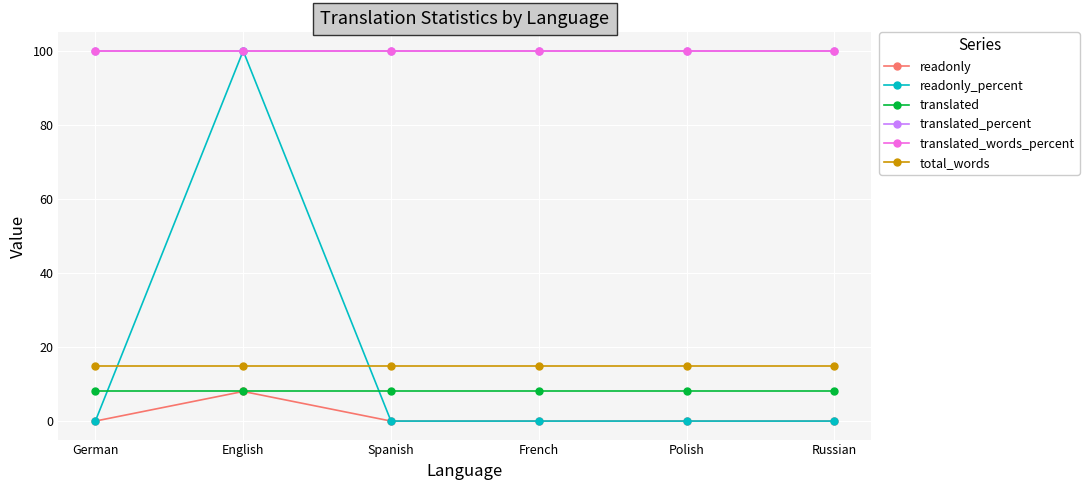

How many lines are shown in the chart?

6